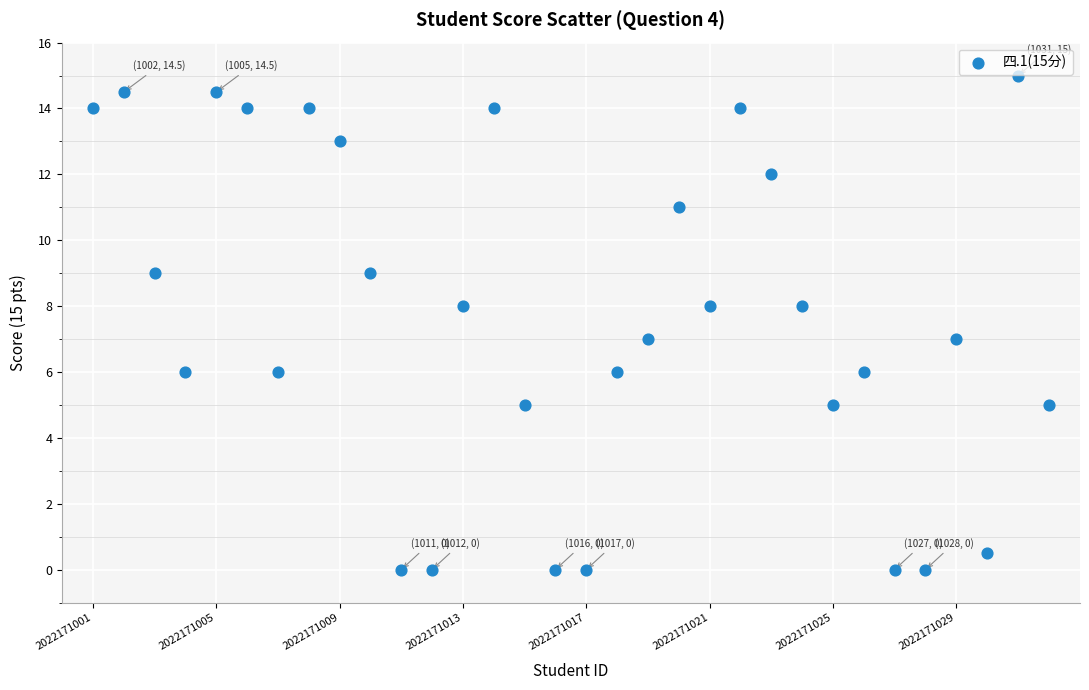

What is the range of Y values (max minus min)?

15.0